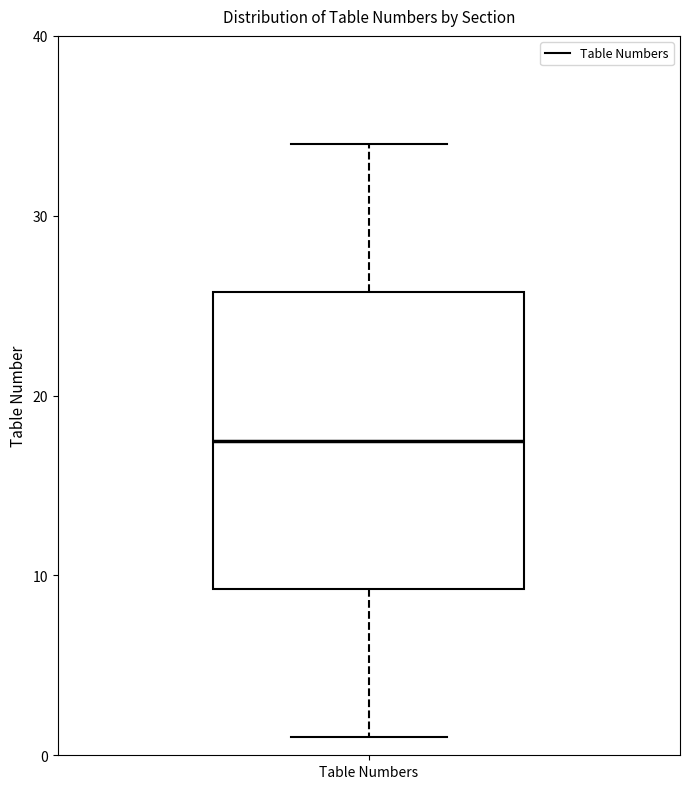

Transcribe this box plot: give where the median line is, the range the box spans, and where the two whiskers end, as read against the y-axis. The values are not printed on the chart, so give them approximately, as read against the axis.

median 18, box 9 to 26, whiskers 1 to 34